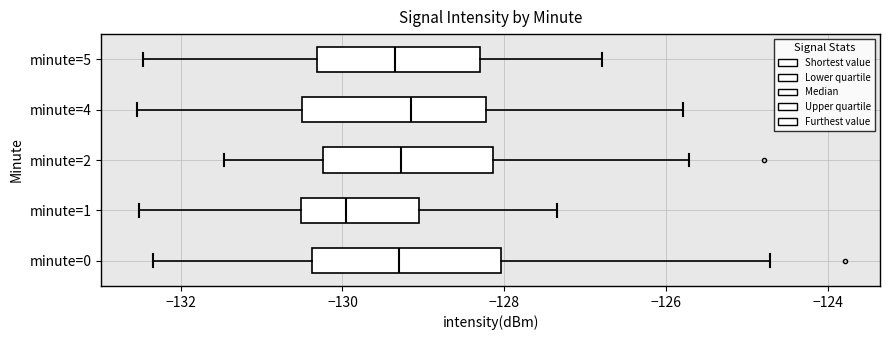

Which box's median line is the furthest to the left?

minute=1